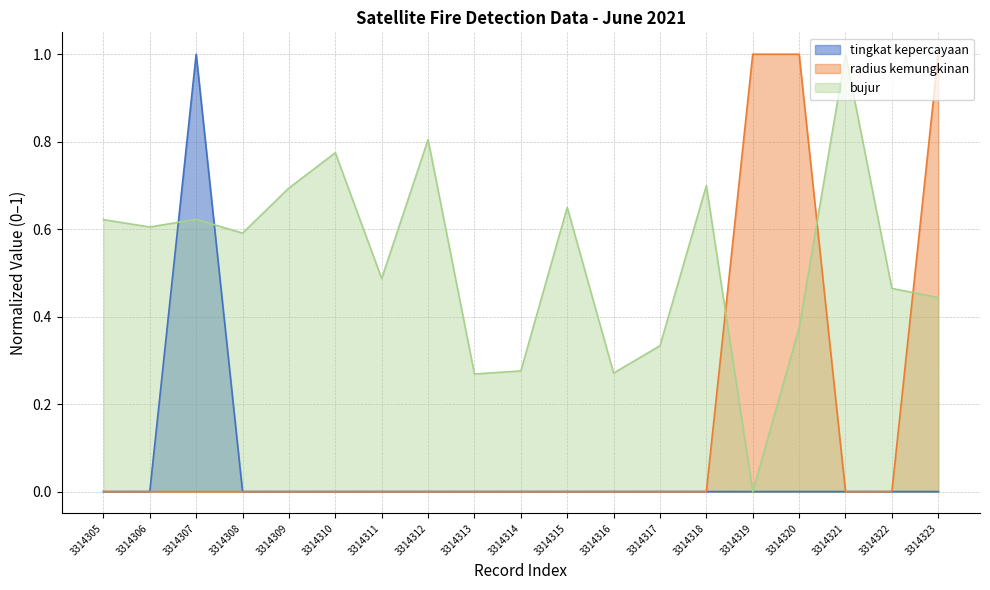

True or false: tingkat kepercayaan has a value of 0.0 at 3314306.

True